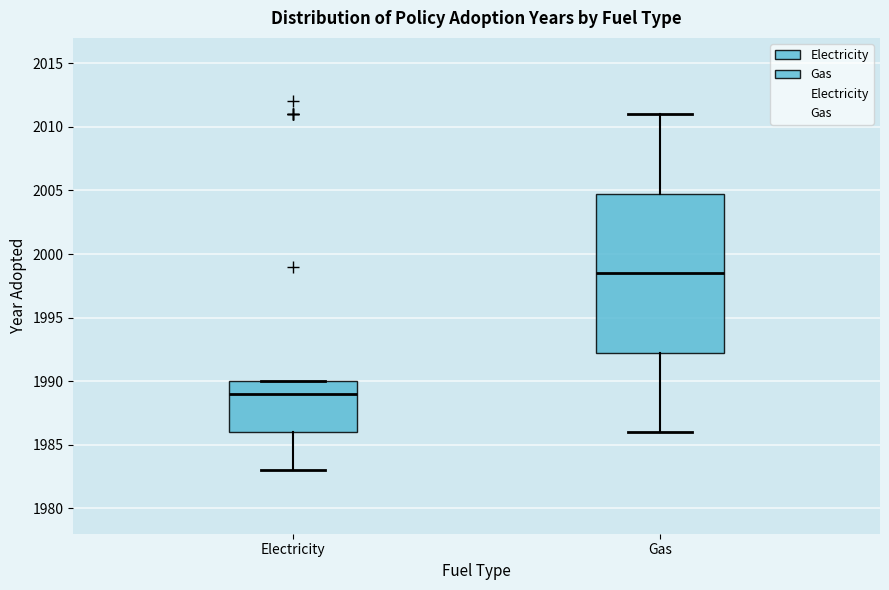

Which box is the tallest, from its lower edge to its upper edge?

Gas